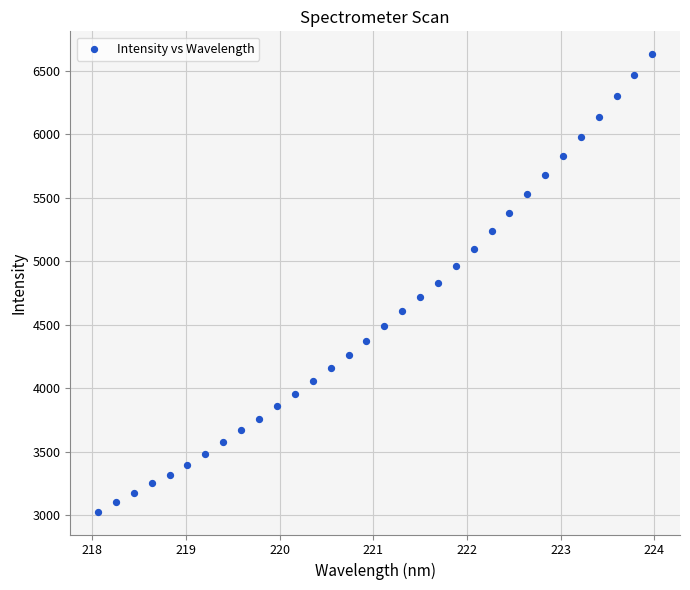

What is the range of X values (max minus min)?

5.9